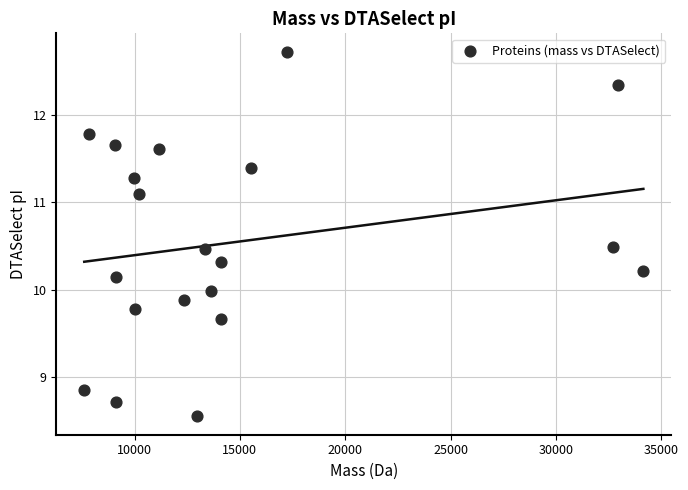

What is the range of X values (max minus min)?

26537.0